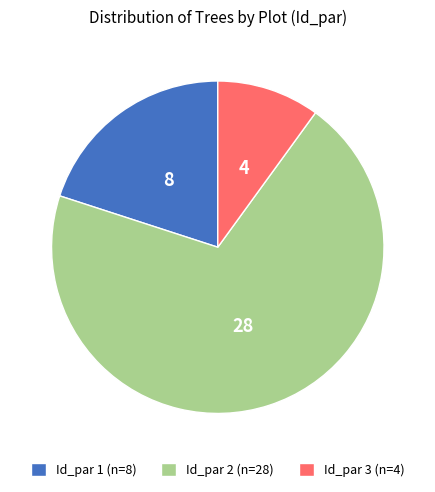

How many slices are in this pie chart?

3